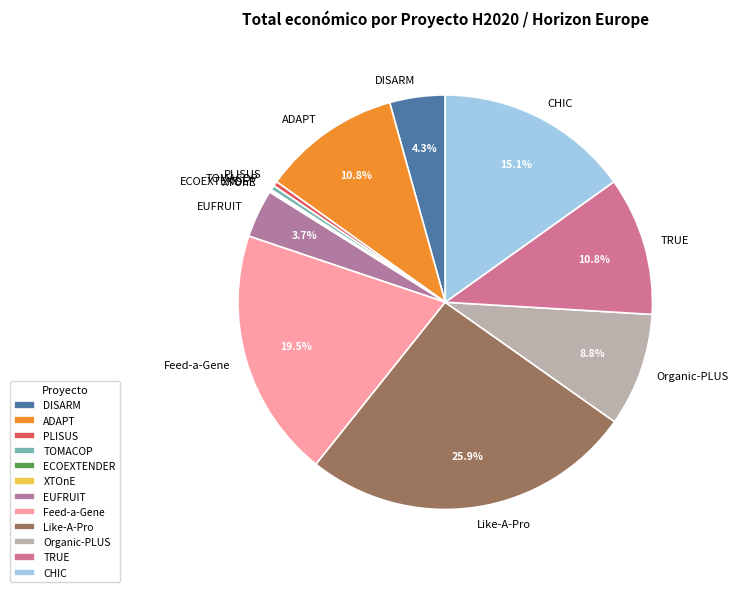

The TOMACOP slice represents 6% of the pie. True or false?

False